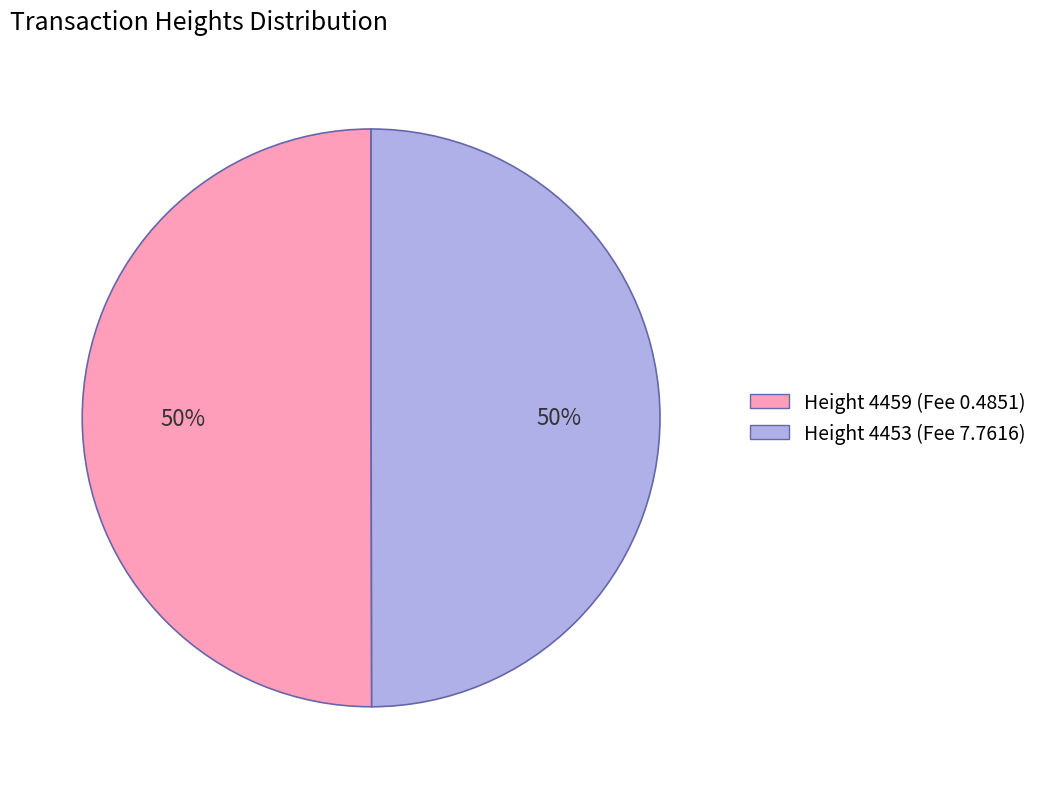

How many segments does this pie chart have?

2